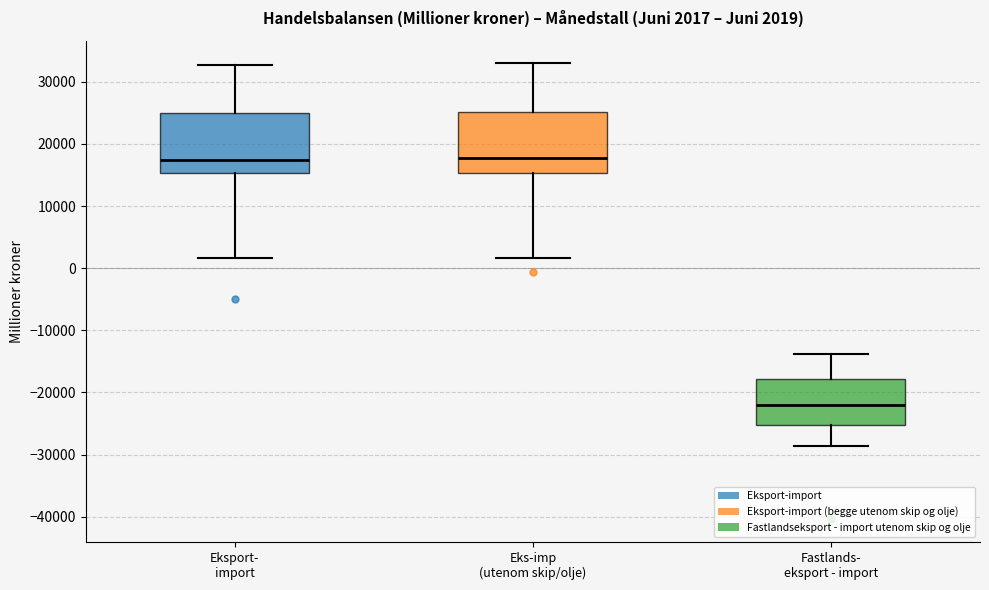

Which box has the lowest median line?

Fastlands- eksport - import